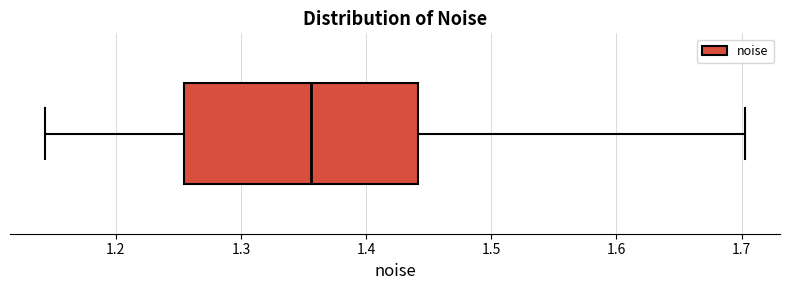

Read this box plot against the x-axis: the position of the median line, the range covered by the box, and the ends of both whiskers. The values are not printed on the chart, so give them approximately, as read against the axis.

median 1.36, box 1.25 to 1.44, whiskers 1.14 to 1.70